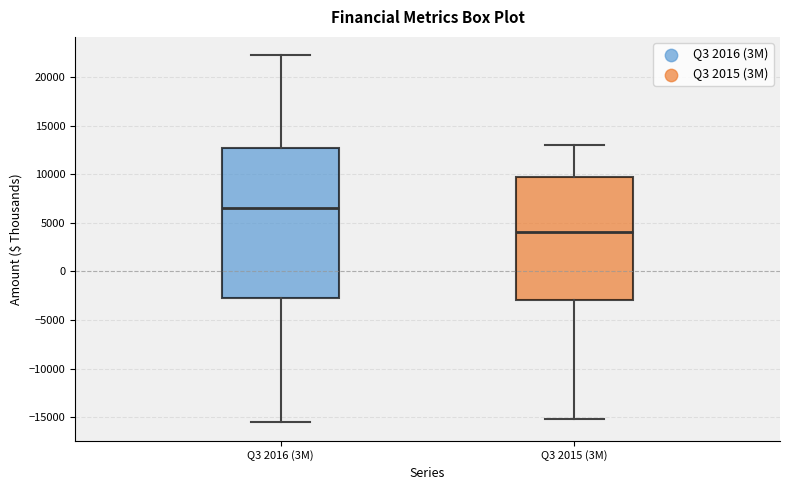

Which box is the tallest, from its lower edge to its upper edge?

Q3 2016 (3M)